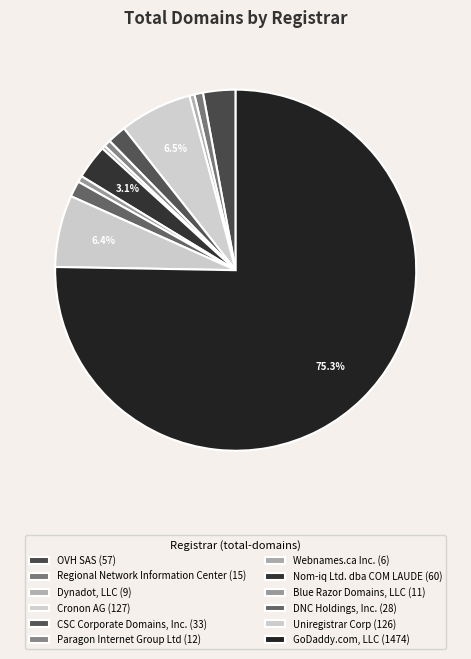

How many slices are in this pie chart?

12